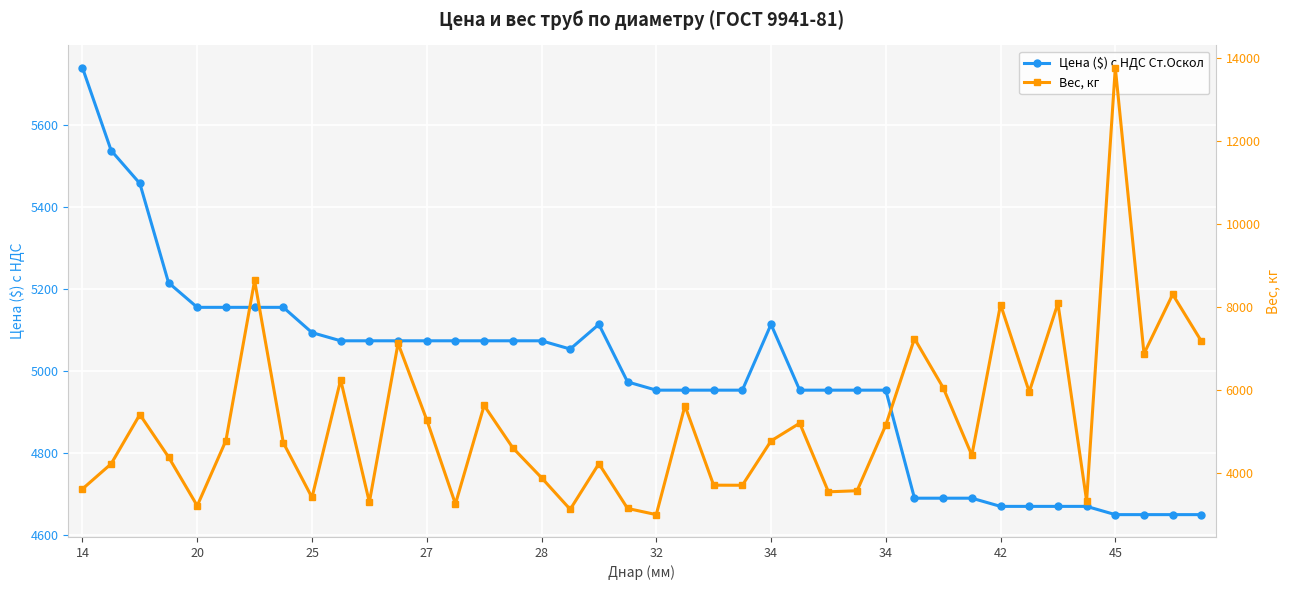

What are all the series names shown in the legend?

Цена ($) с НДС Ст.Оскол, Вес, кг